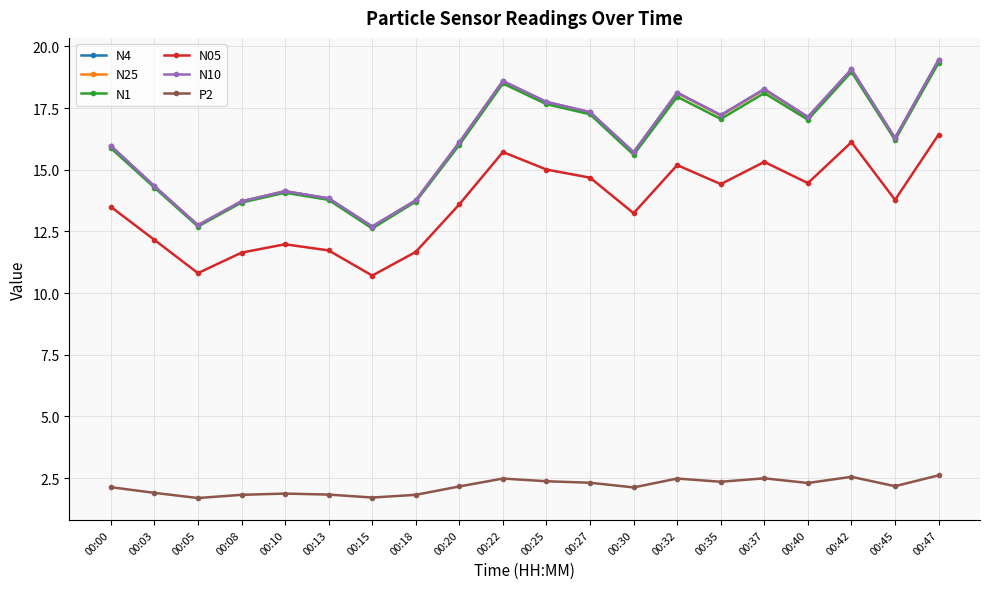

How many series are shown in this chart?

6